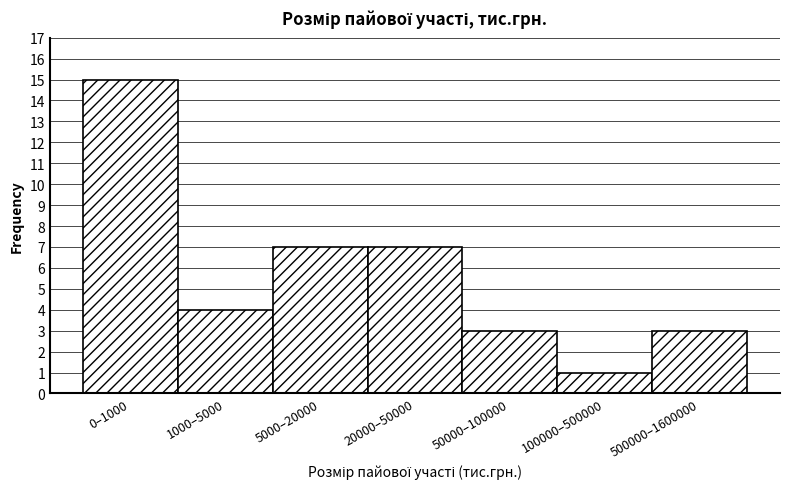

Reading left to right, extract all data points from this chart.

0–1000=15	1000–5000=4	5000–20000=7	20000–50000=7	50000–100000=3	100000–500000=1	500000–1600000=3